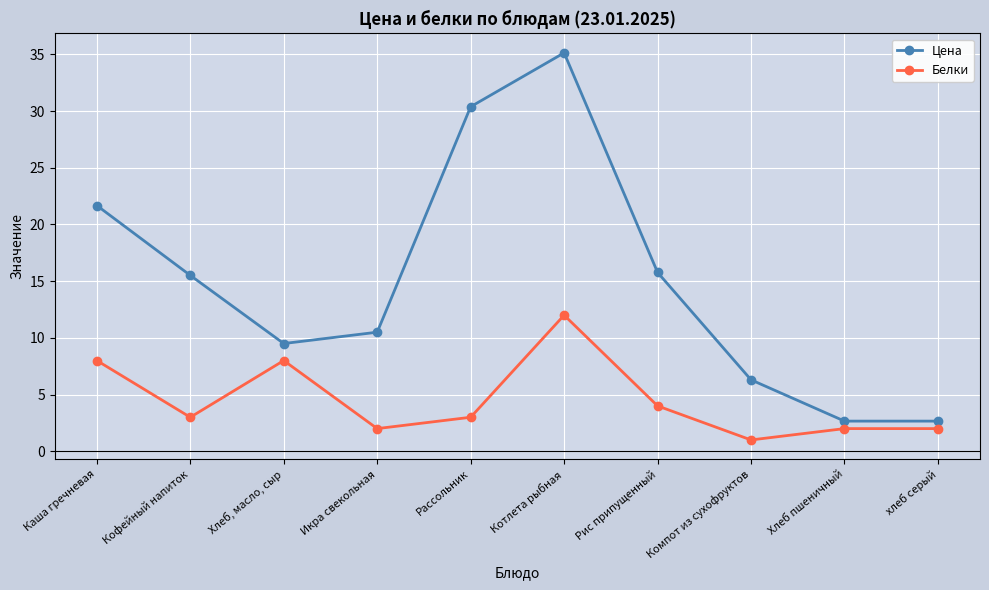

At which category does the chart reach its peak across all series?

Котлета рыбная